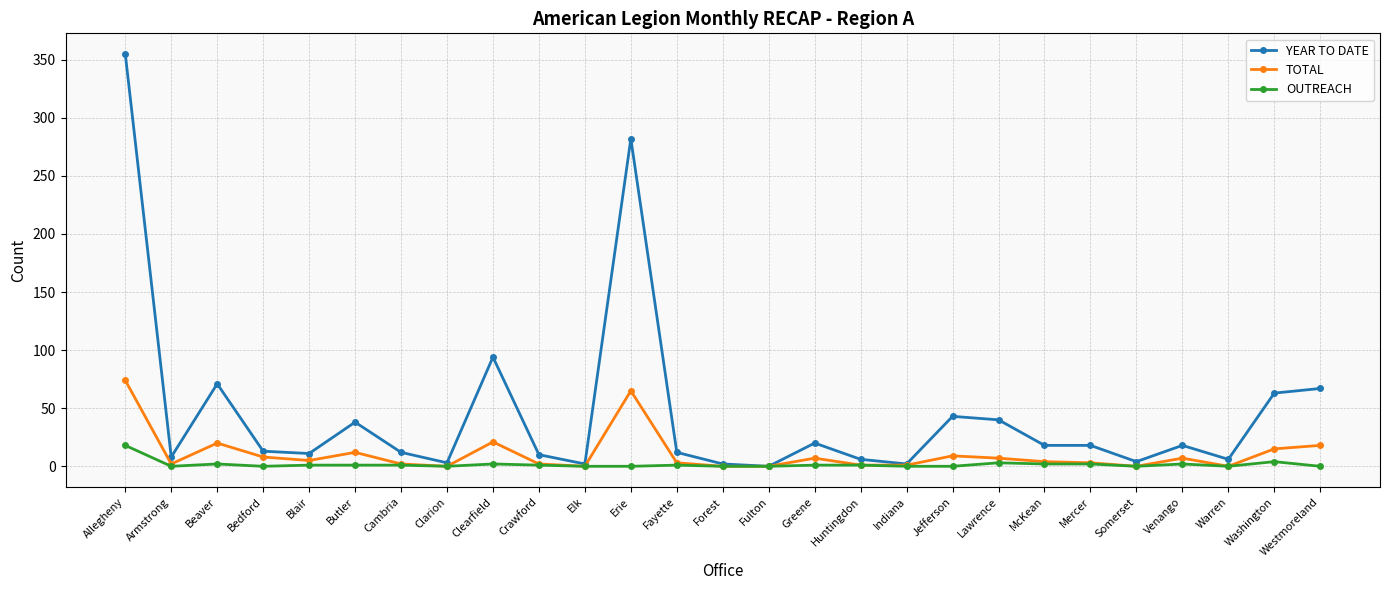

What is the highest value of the TOTAL series?

74